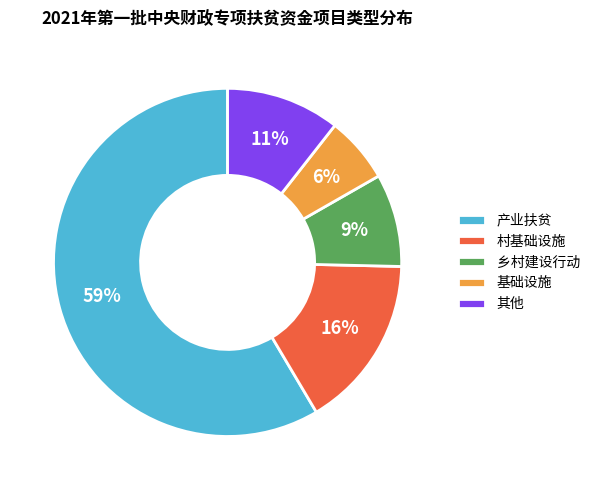

To the nearest percent, what portion does 乡村建设行动 represent?

9%